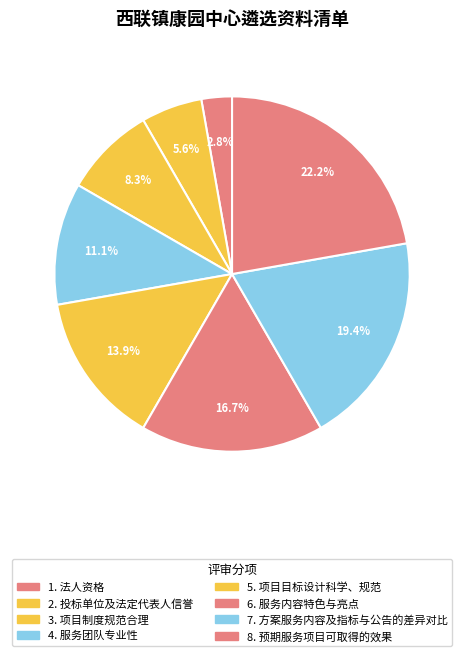

Rank the categories by value from highest to lowest.

预期服务项目可取得的效果, 方案服务内容及指标与公告的差异对比, 服务内容特色与亮点, 项目目标设计科学、规范, 服务团队专业性, 项目制度规范合理, 投标单位及法定代表人信誉, 法人资格